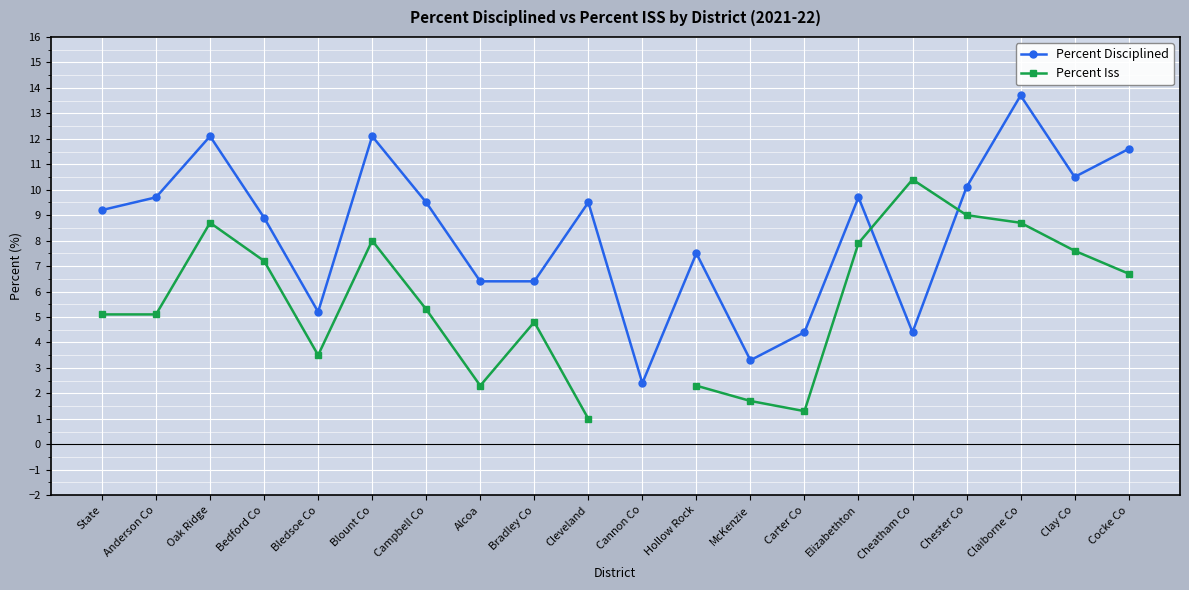

Where do Percent Iss and Percent Disciplined first cross each other?

Elizabethton and Cheatham Co